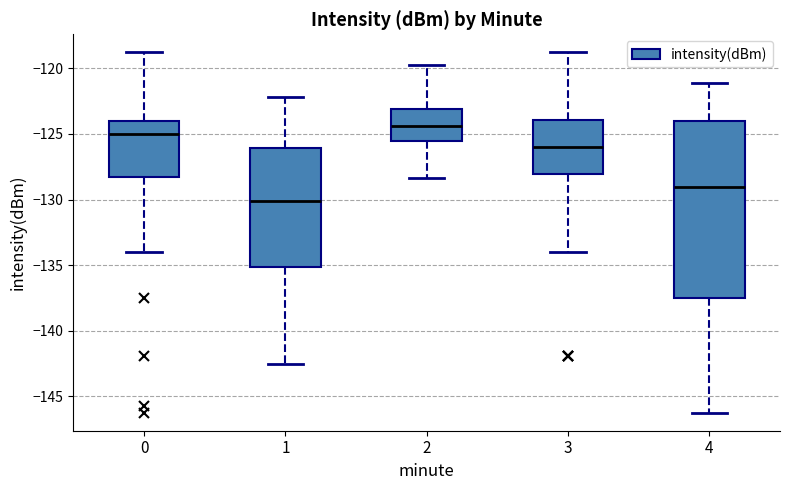

Which box is the tallest, from its lower edge to its upper edge?

4